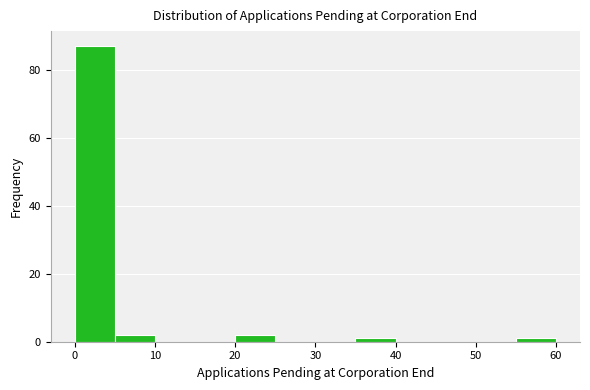

Reading left to right, list every bar in this chart as the range it spans on the x-axis followed by its height. The values are not printed on the chart, so give them approximately, as read against the axis.

0 to 5: 88
5 to 10: 2
10 to 15: 0
15 to 20: 0
20 to 25: 2
25 to 30: 0
30 to 35: 0
35 to 40: under 2
40 to 45: 0
45 to 50: 0
50 to 55: 0
55 to 60: under 2